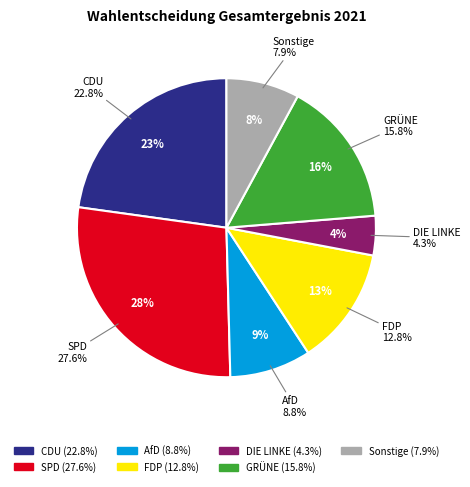

What is the change in value from FDP to Sonstige?

-4.9